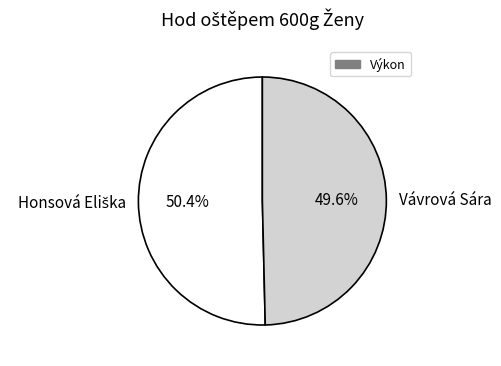

How many segments does this pie chart have?

2